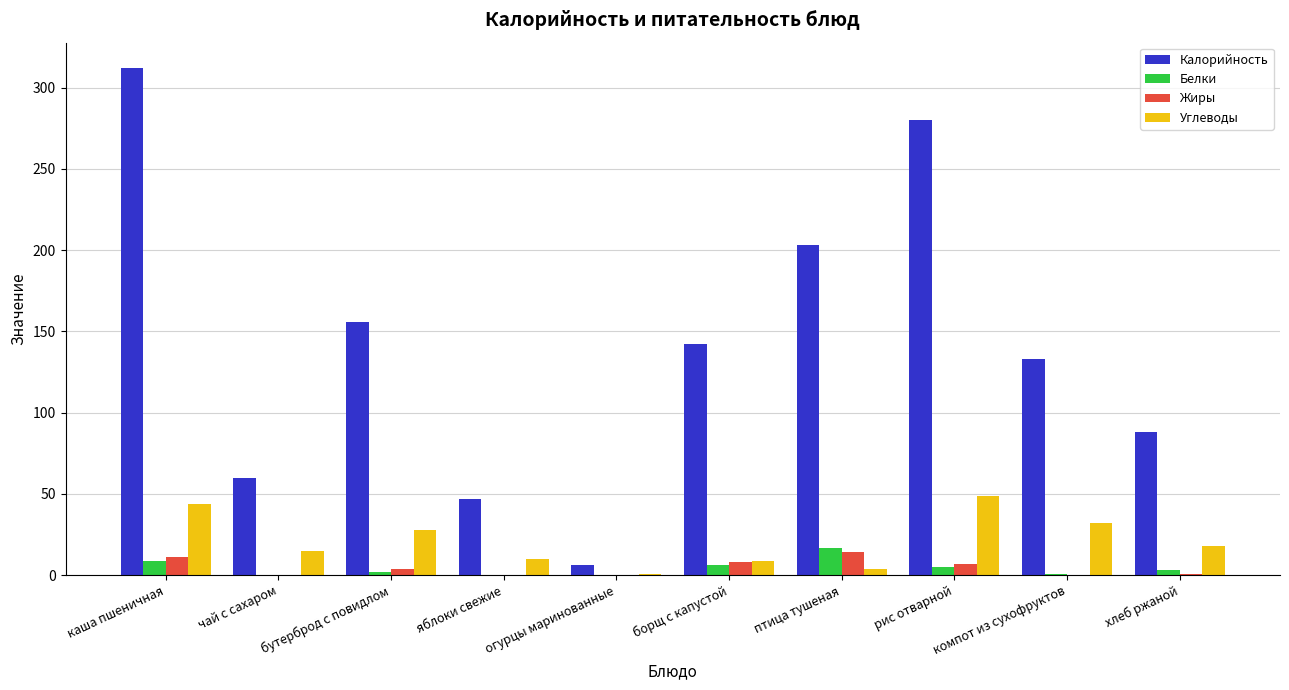

What is the total value across all series at огурцы маринованные?

7